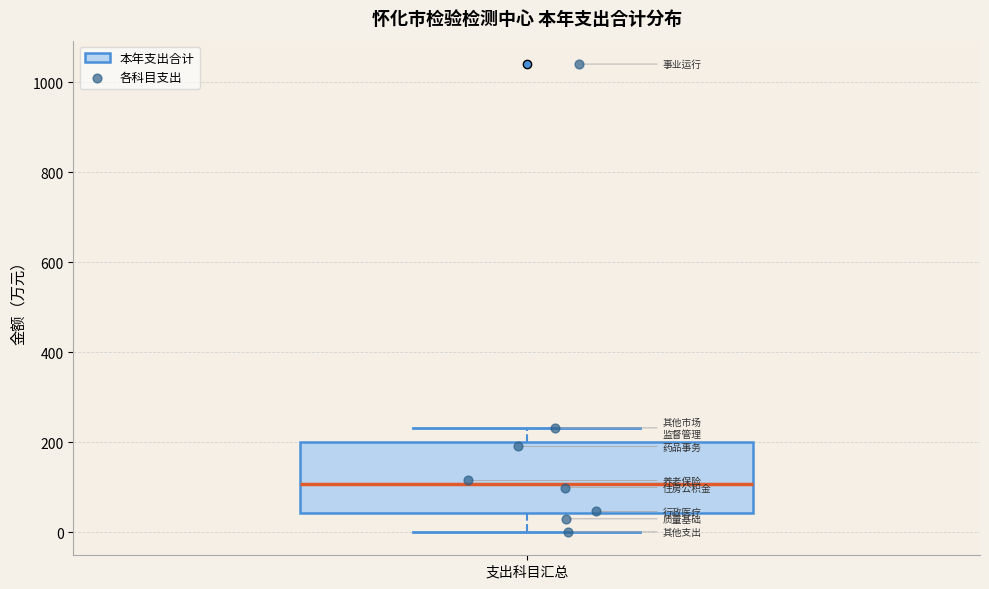

Transcribe this box plot: give where the median line is, the range the box spans, and where the two whiskers end, as read against the y-axis. The values are not printed on the chart, so give them approximately, as read against the axis.

median 100, box 40 to 200, whiskers 0 to 240